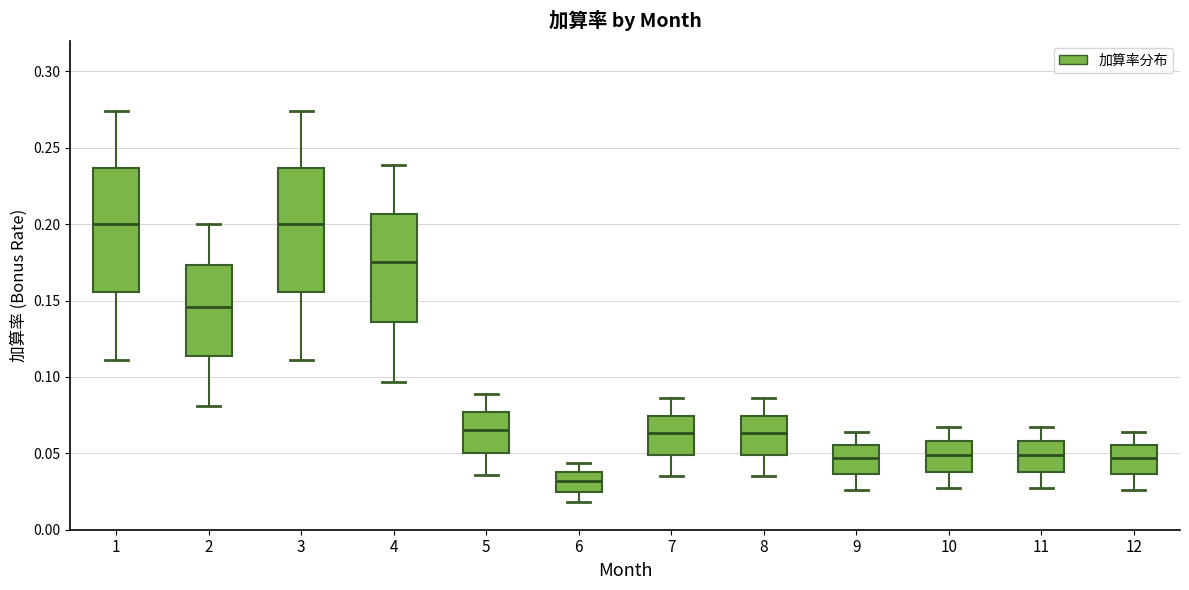

Reading left to right, transcribe this box plot: for each box, give where its median line is, the range the box spans, and where its two whiskers end, as read against the y-axis. The values are not printed on the chart, so give them approximately, as read against the axis.

1: median 0.200, box 0.155 to 0.235, whiskers 0.110 to 0.275
2: median 0.145, box 0.115 to 0.175, whiskers 0.080 to 0.200
3: median 0.200, box 0.155 to 0.235, whiskers 0.110 to 0.275
4: median 0.175, box 0.135 to 0.205, whiskers 0.095 to 0.240
5: median 0.065, box 0.050 to 0.075, whiskers 0.035 to 0.090
6: median 0.030, box 0.025 to 0.040, whiskers 0.020 to 0.045
7: median 0.065, box 0.050 to 0.075, whiskers 0.035 to 0.085
8: median 0.065, box 0.050 to 0.075, whiskers 0.035 to 0.085
9: median 0.045, box 0.035 to 0.055, whiskers 0.025 to 0.065
10: median 0.050, box 0.040 to 0.060, whiskers 0.025 to 0.065
11: median 0.050, box 0.040 to 0.060, whiskers 0.025 to 0.065
12: median 0.045, box 0.035 to 0.055, whiskers 0.025 to 0.065